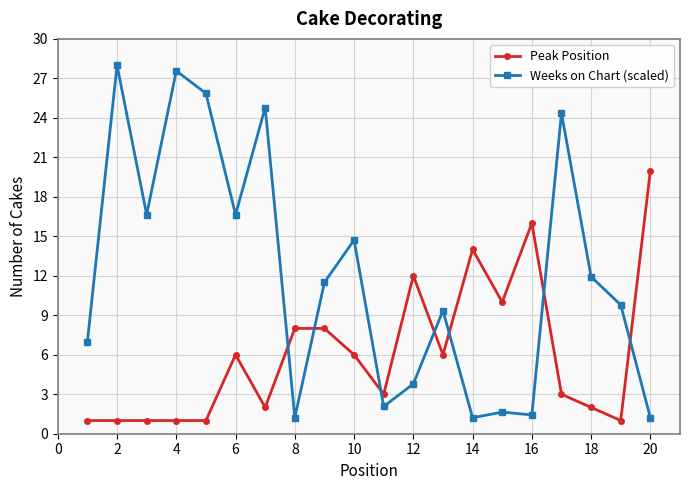

How many intersections are there between Peak Position and Weeks on Chart (scaled)?

7